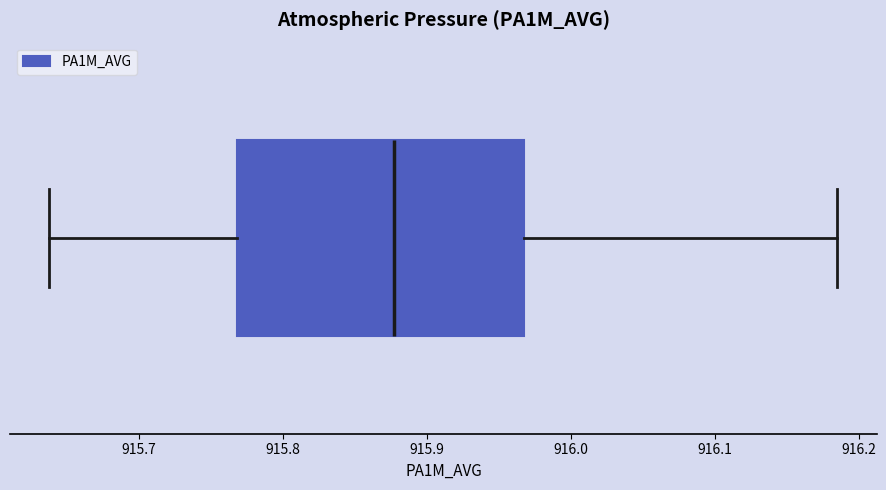

Read this box plot against the x-axis: the position of the median line, the range covered by the box, and the ends of both whiskers. The values are not printed on the chart, so give them approximately, as read against the axis.

median 915.88, box 915.77 to 915.97, whiskers 915.64 to 916.19